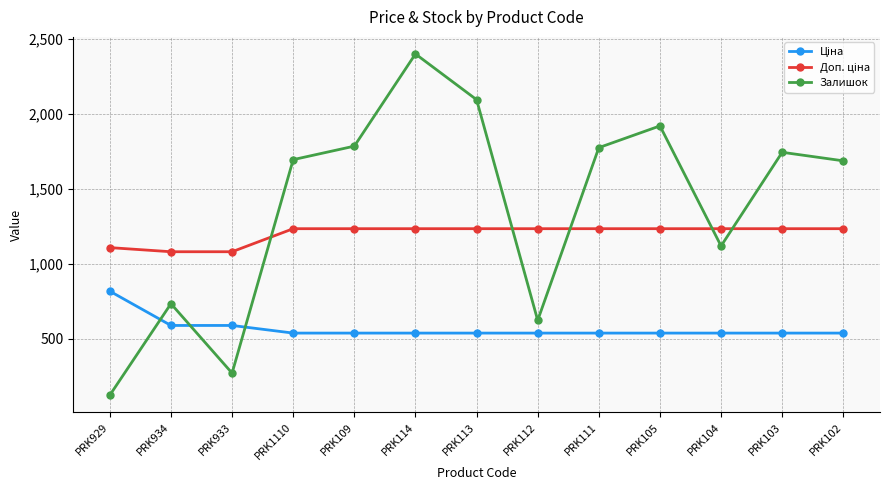

Which series changed the most between PRK105 and PRK103?

Залишок